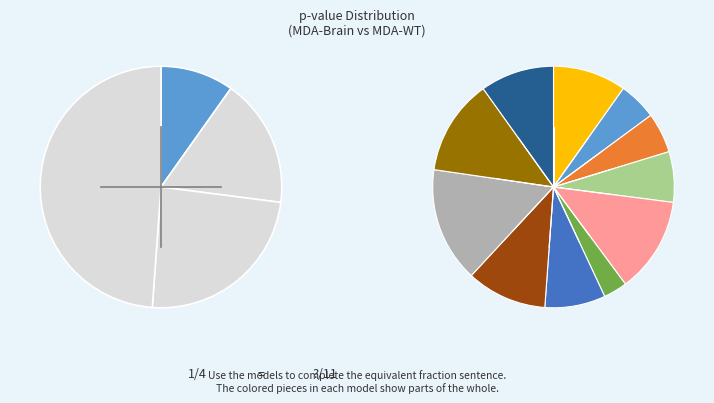

To the nearest percent, what percentage of the pie is PDLIM1?

5%